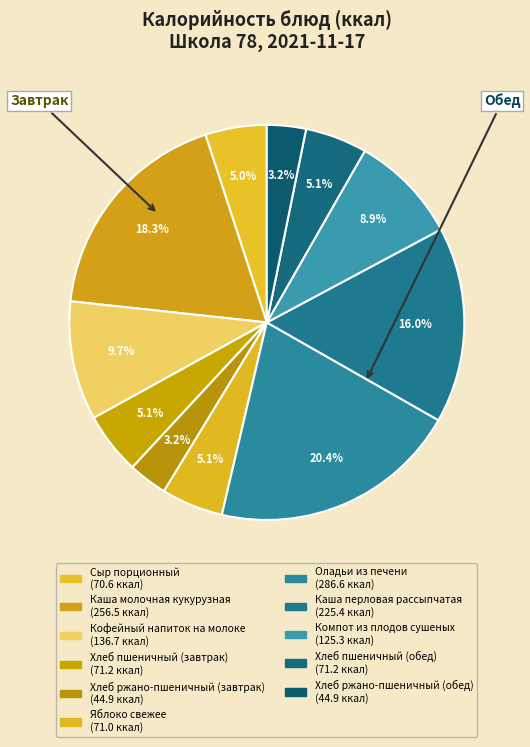

How many slices are in this pie chart?

11